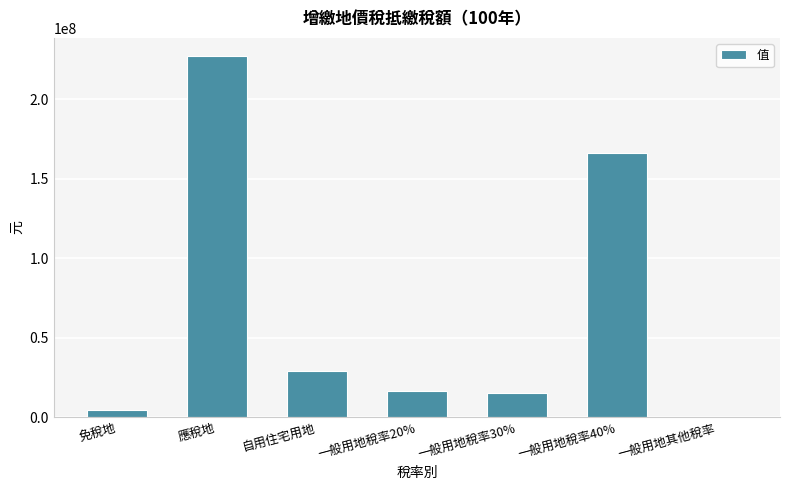

Reading left to right, what are all the values shown in this chart?

免稅地=4722793	應稅地=227154232	自用住宅用地=29082199	一般用地稅率20%=16459099	一般用地稅率30%=15235388	一般用地稅率40%=166377546	一般用地其他稅率=0